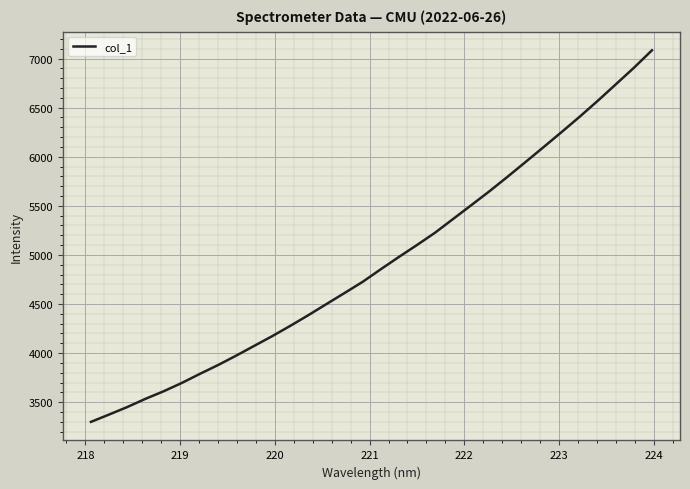

How many lines are shown in the chart?

1